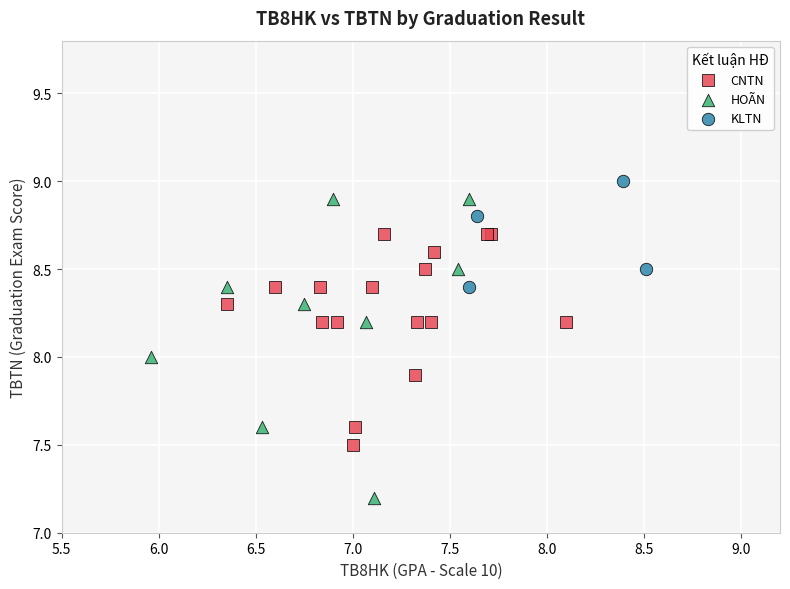

Which series contains the highest Y value?

KLTN